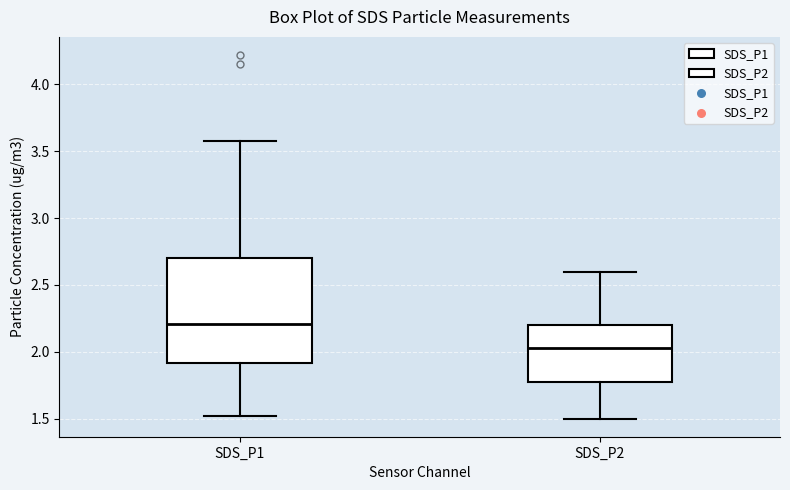

Reading left to right, read every box against the y-axis: the position of its median line, the range the box covers, and the ends of its whiskers. The values are not printed on the chart, so give them approximately, as read against the axis.

SDS_P1: median 2.20, box 1.90 to 2.70, whiskers 1.50 to 3.60
SDS_P2: median 2.05, box 1.75 to 2.20, whiskers 1.50 to 2.60